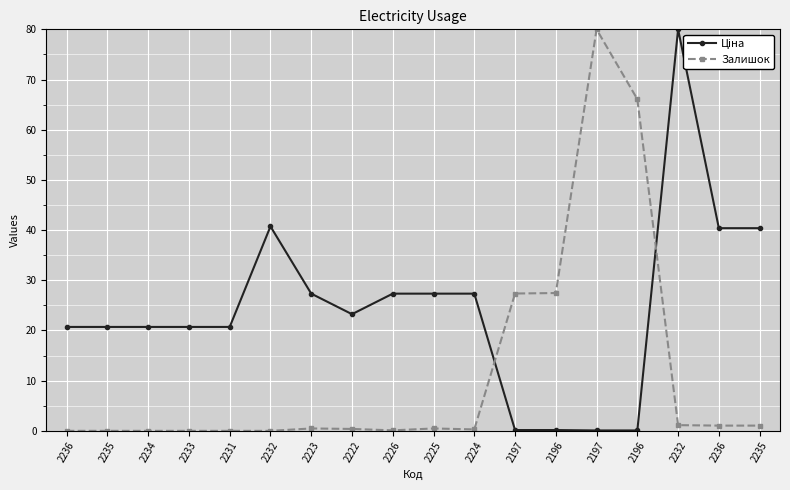

Between 2232 and 2197, which is larger?

2232